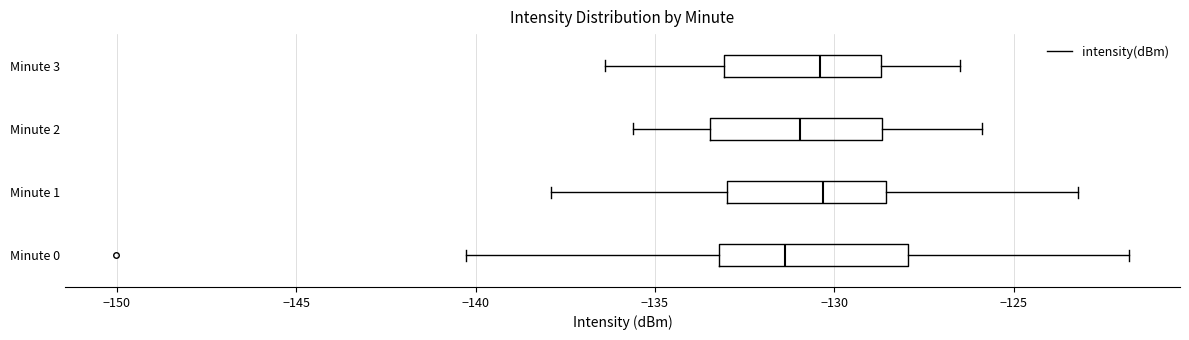

Reading bottom to top, read every box against the x-axis: the position of its median line, the range the box covers, and the ends of its whiskers. The values are not printed on the chart, so give them approximately, as read against the axis.

Minute 0: median -131.5, box -133.0 to -128.0, whiskers -140.5 to -122.0
Minute 1: median -130.5, box -133.0 to -128.5, whiskers -138.0 to -123.0
Minute 2: median -131.0, box -133.5 to -128.5, whiskers -135.5 to -126.0
Minute 3: median -130.5, box -133.0 to -128.5, whiskers -136.5 to -126.5